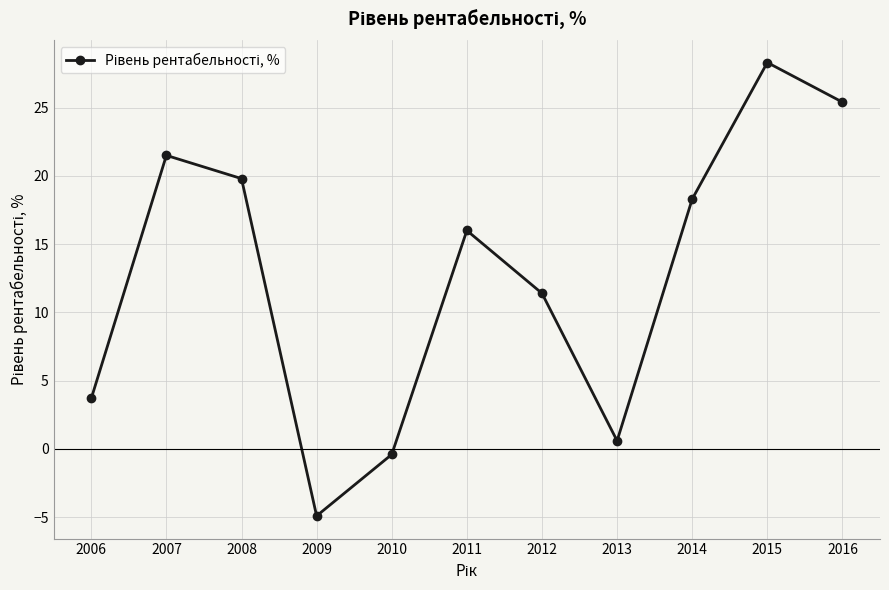

At which label is the value closest to 11?

2012